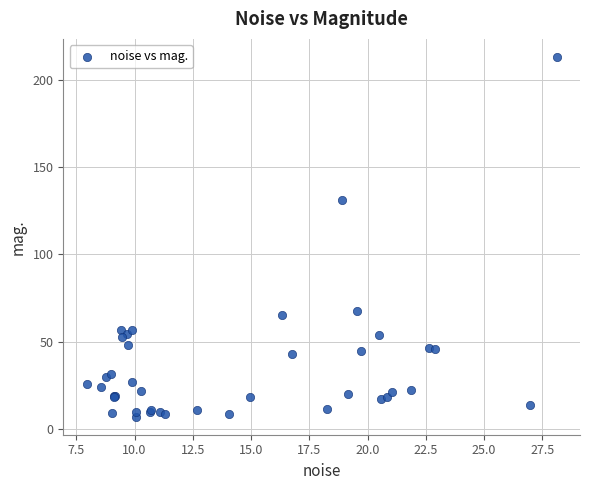

What Y value in the scatter plot is closest to 110?

131.2